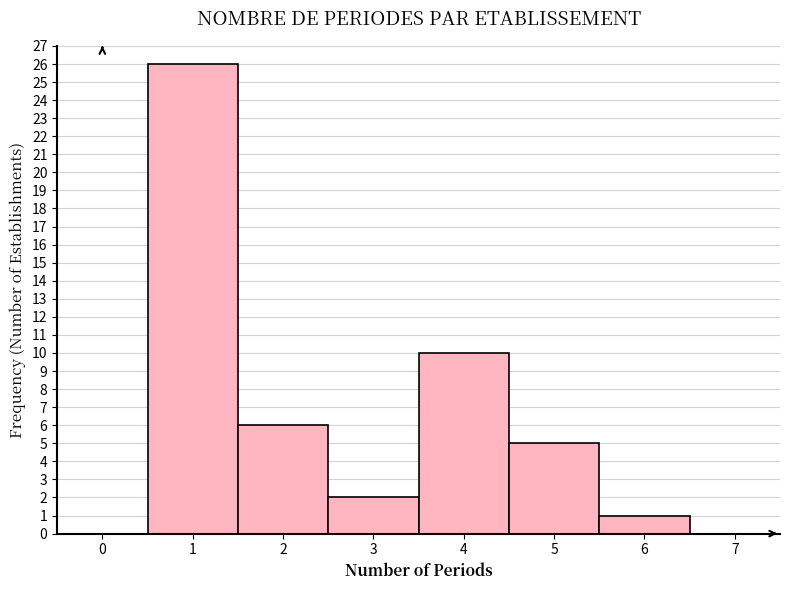

Reading left to right, transcribe this chart: for each bar, give the range it covers on the x-axis and its height. The values are not printed on the chart, so give them approximately, as read against the axis.

0.5 to 1.5: 26
1.5 to 2.5: 6
2.5 to 3.5: 2
3.5 to 4.5: 10
4.5 to 5.5: 5
5.5 to 6.5: 1